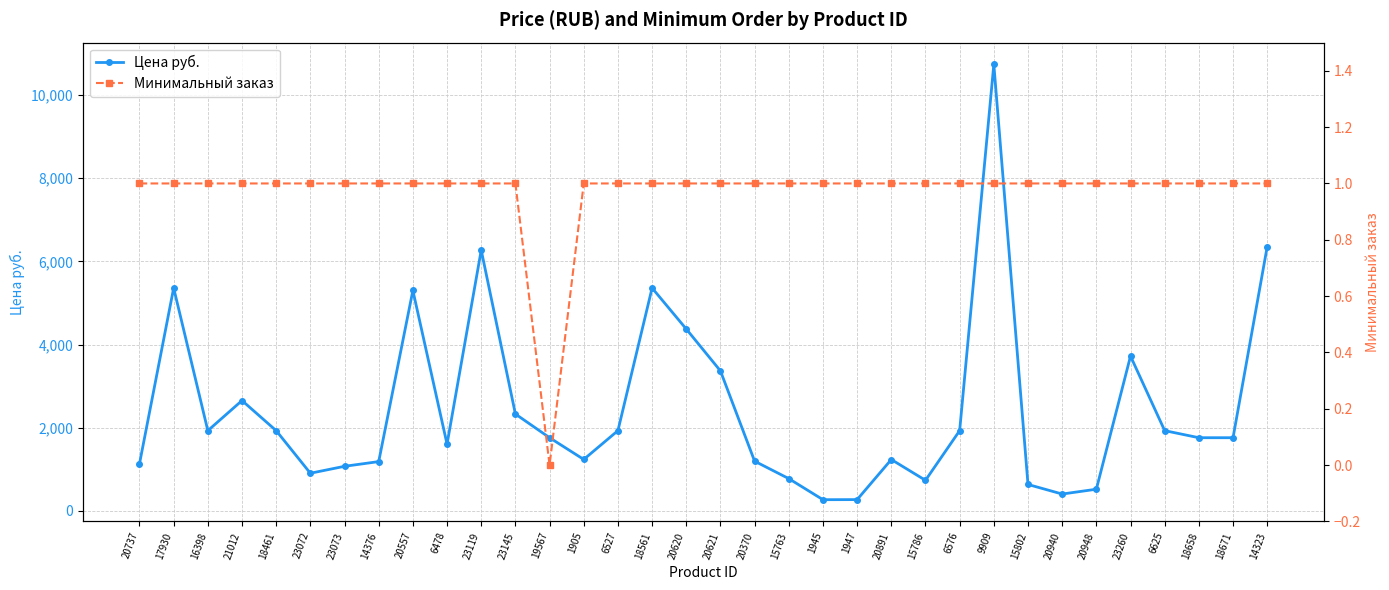

What is the spread (max minus min) of values at 18461?

1930.2